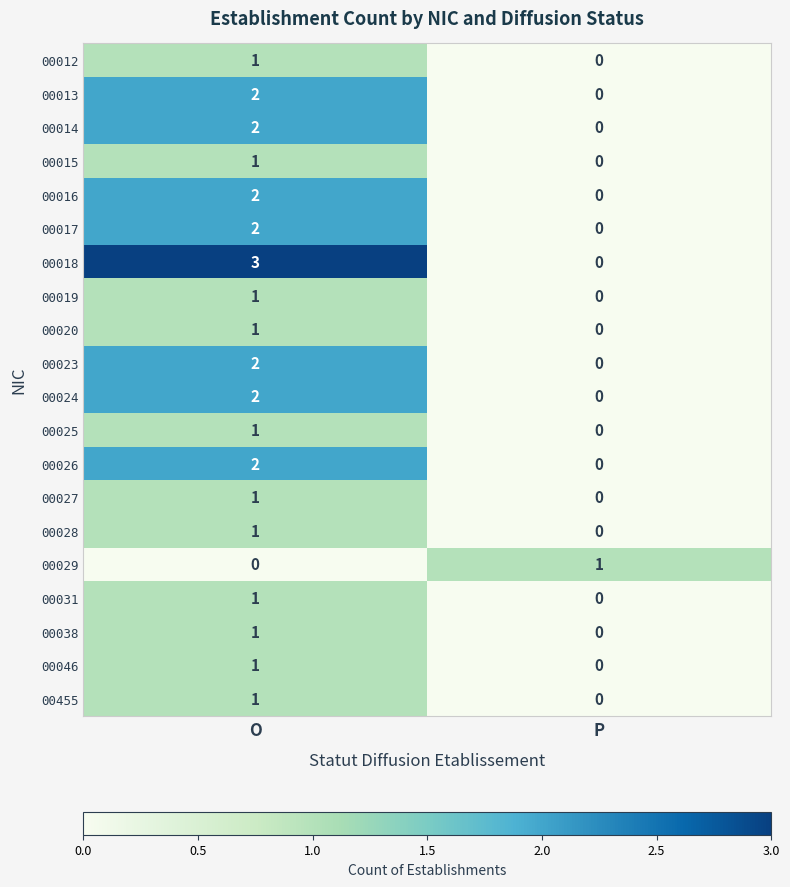

What is the total value across all series at P?

1